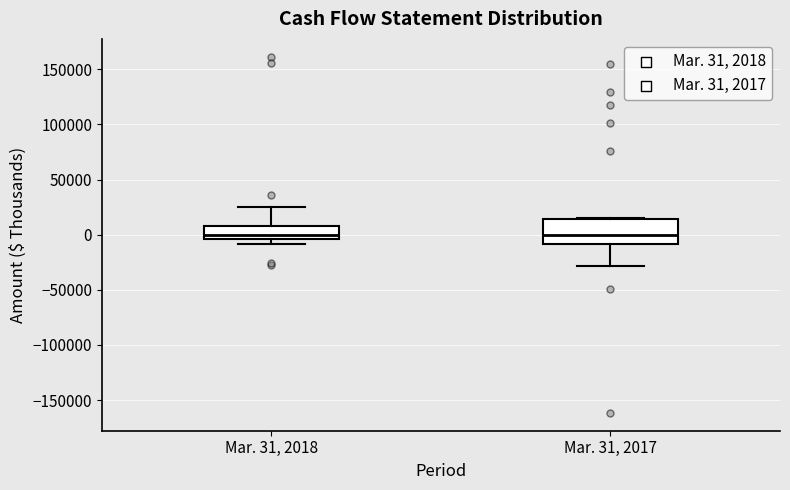

Comparing the boxes themselves (not the whiskers), which one is the tallest?

Mar. 31, 2017